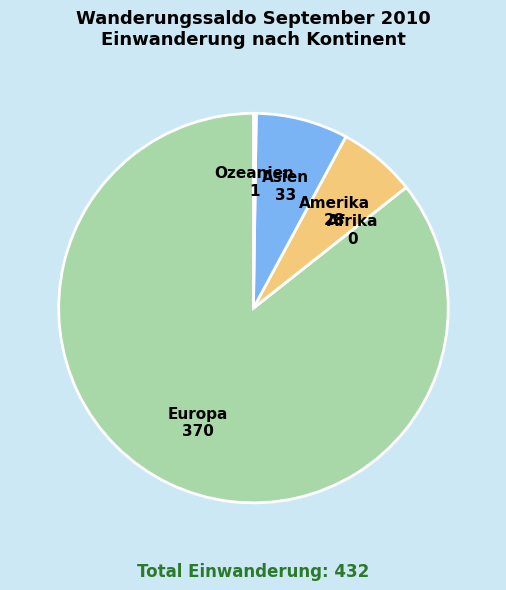

Is Europa the majority of the pie?

Yes